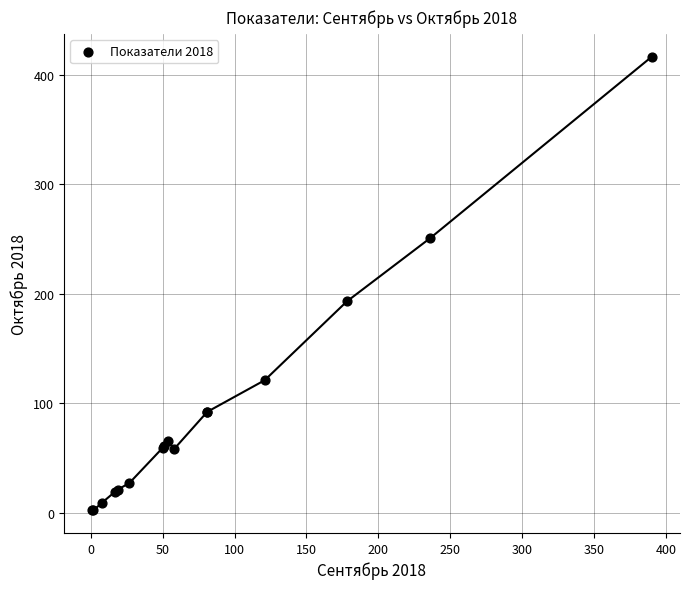

What Y value in the scatter plot is closest to 209?

193